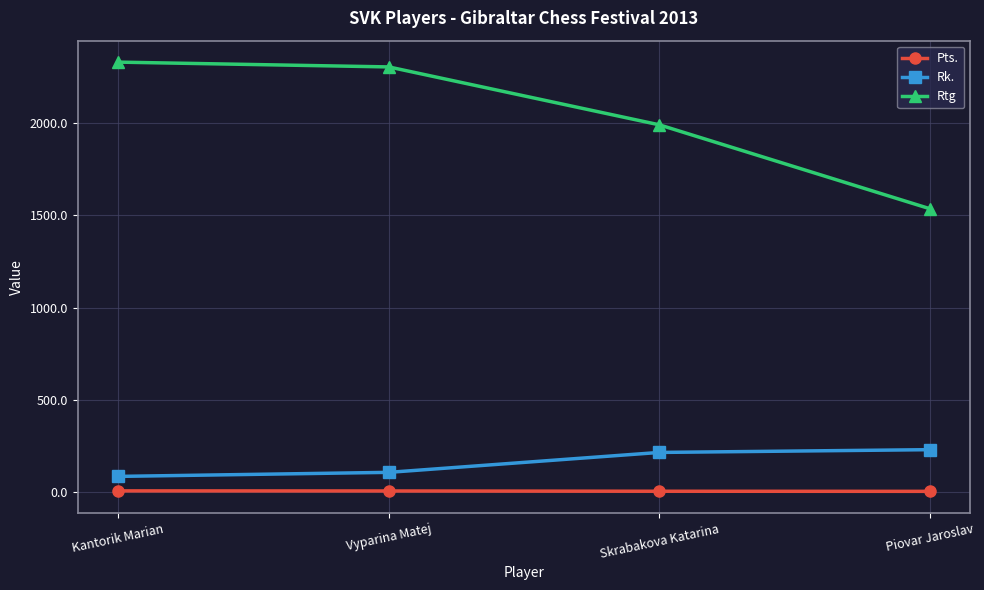

What is the difference between the second highest and minimum values in the Rk. series?

130.0